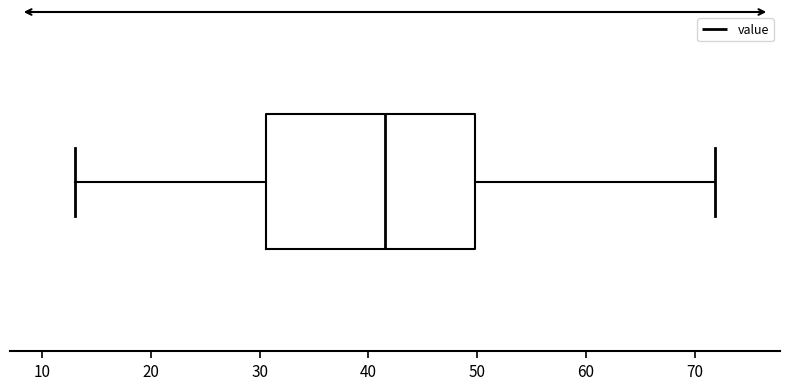

Where does the median line of the box sit on the x-axis? The values are not printed on the chart, so give them approximately, as read against the axis.

42